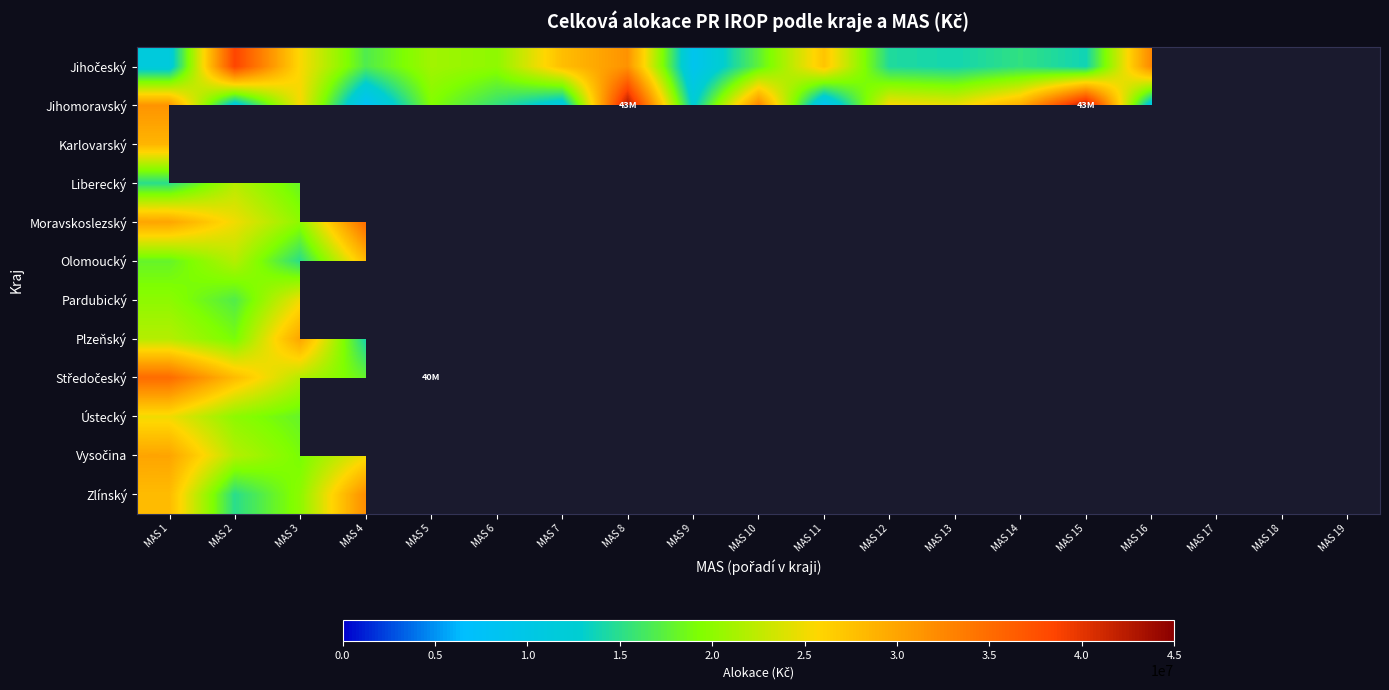

Which series has the largest total across all categories?

Jihomoravský